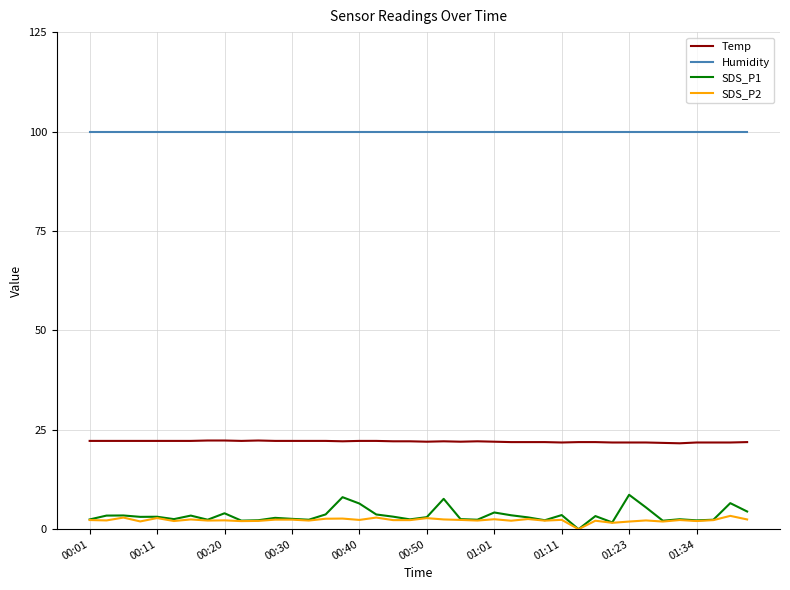

Rank the series by their maximum value, from highest to lowest.

Humidity, Temp, SDS_P1, SDS_P2